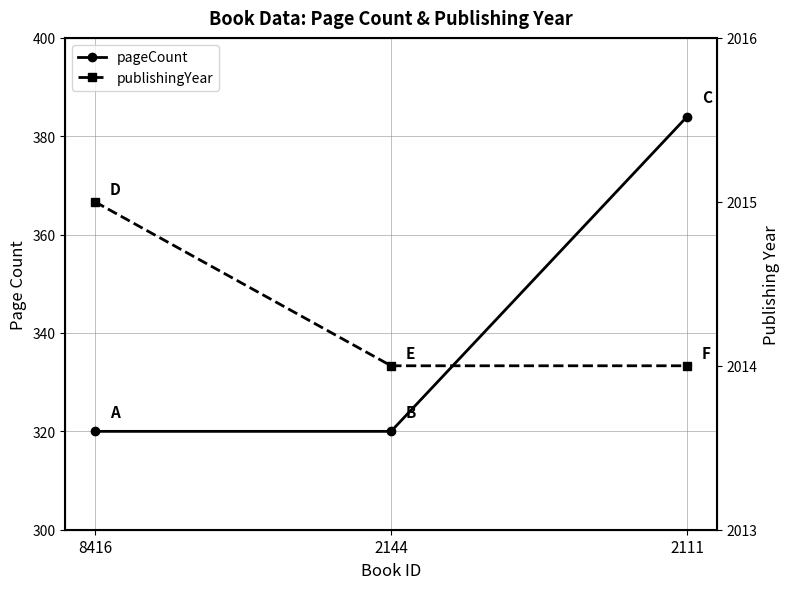

What is the lowest value of the publishingYear series?

2014